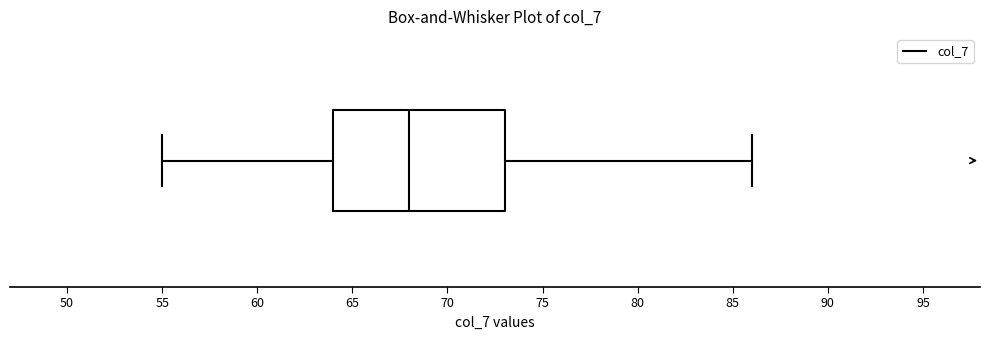

Transcribe this box plot: give where the median line is, the range the box spans, and where the two whiskers end, as read against the x-axis. The values are not printed on the chart, so give them approximately, as read against the axis.

median 68, box 64 to 73, whiskers 55 to 86